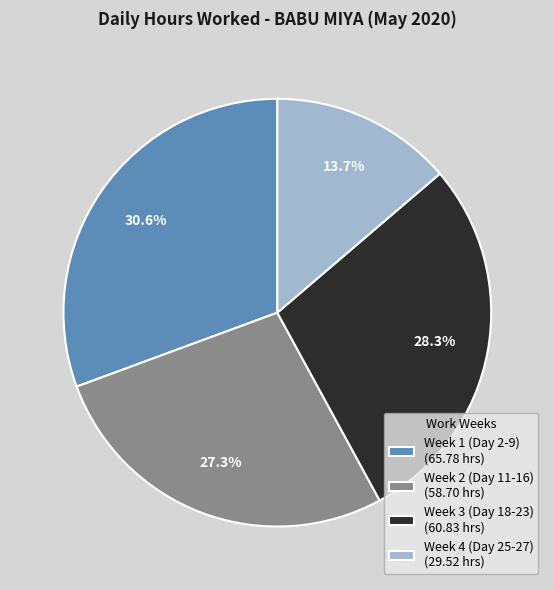

Which slice is the smallest?

Week 4 (Day 25-27) (29.52 hrs)